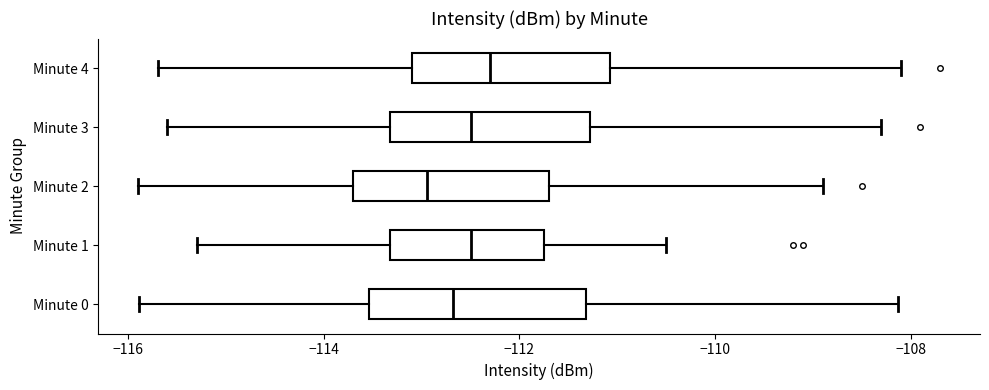

Which box has the furthest to the left median line?

Minute 2